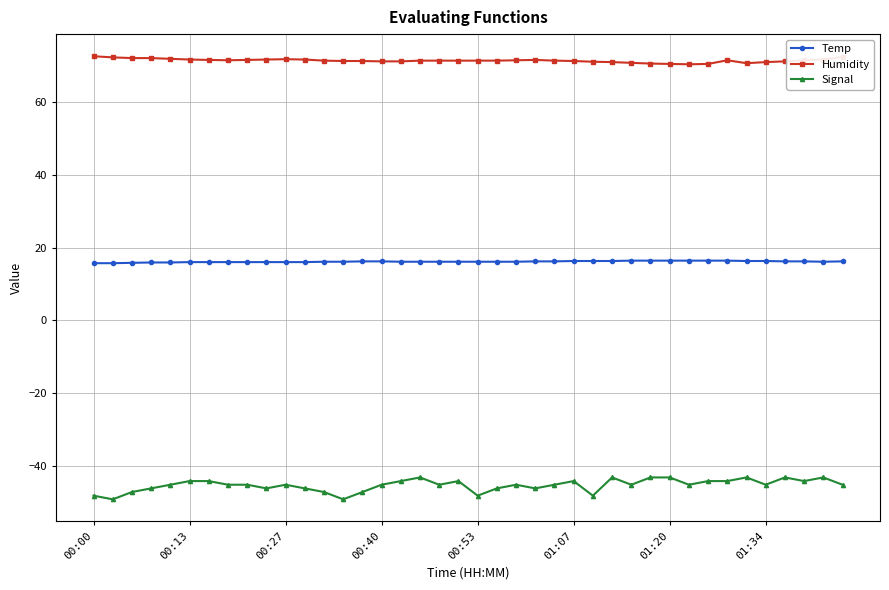

Rank the series by their average value, from lowest to highest.

Signal, Temp, Humidity